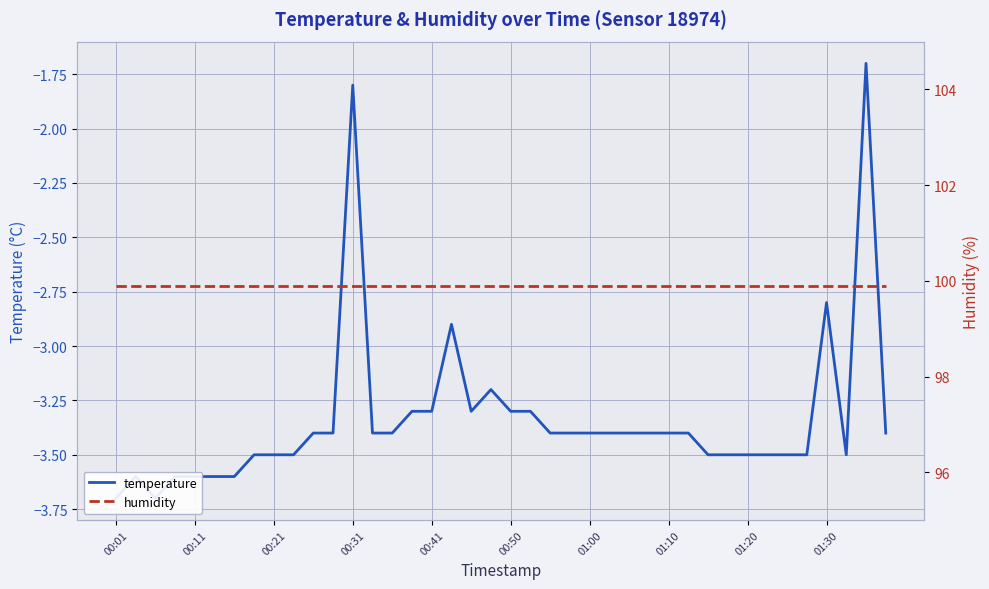

The value of temperature at 31 is -2.0. True or false?

False